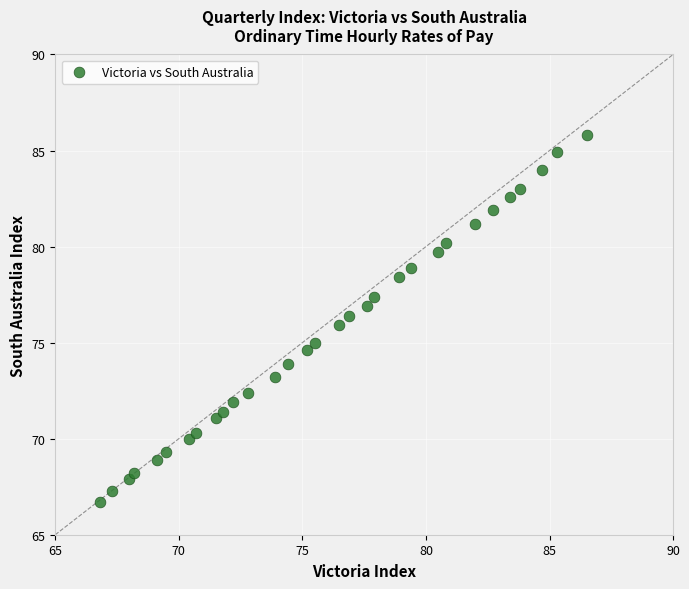

What is the range of Y values (max minus min)?

19.1